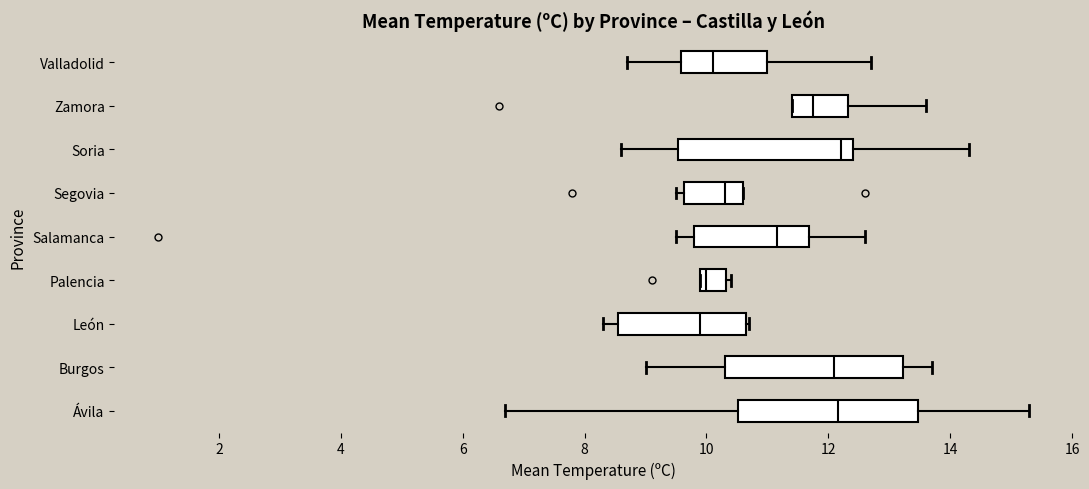

Reading bottom to top, transcribe this box plot: for each box, give where its median line is, the range the box spans, and where its two whiskers end, as read against the x-axis. The values are not printed on the chart, so give them approximately, as read against the axis.

Ávila: median 12.2, box 10.6 to 13.4, whiskers 6.8 to 15.4
Burgos: median 12.2, box 10.4 to 13.2, whiskers 9.0 to 13.8
León: median 10.0, box 8.6 to 10.6, whiskers 8.4 to 10.8
Palencia: median 10.0 (just right of the box's left edge), box 10.0 to 10.4, whiskers 10.0 to 10.4 (just right of the box's right edge)
Salamanca: median 11.2, box 9.8 to 11.6, whiskers 9.6 to 12.6
Segovia: median 10.4, box 9.6 to 10.6, whiskers 9.6 (just left of the box's left edge) to 10.6
Soria: median 12.2, box 9.6 to 12.4, whiskers 8.6 to 14.4
Zamora: median 11.8, box 11.4 to 12.4, whiskers 11.4 to 13.6
Valladolid: median 10.2, box 9.6 to 11.0, whiskers 8.8 to 12.8